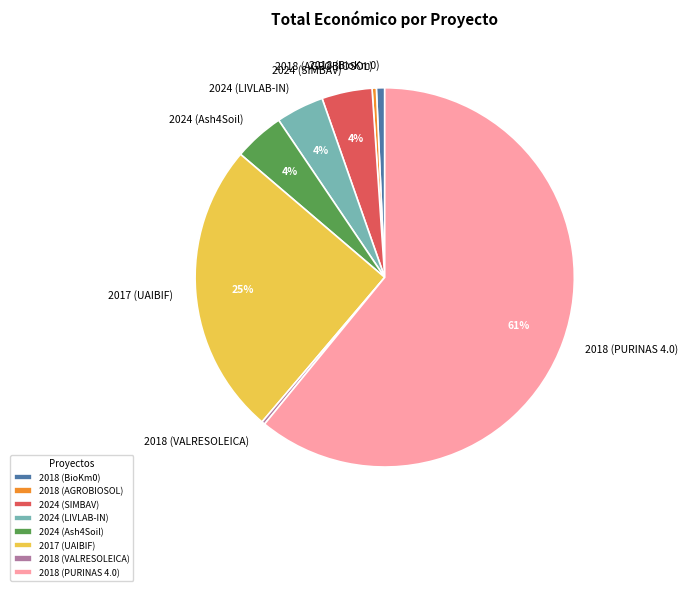

Which category has the biggest portion of the pie?

2018 (PURINAS 4.0)